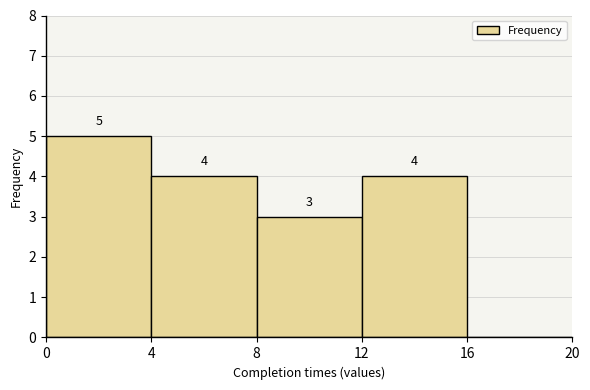

Over which range of the x-axis is the bar tallest?

0 to 4